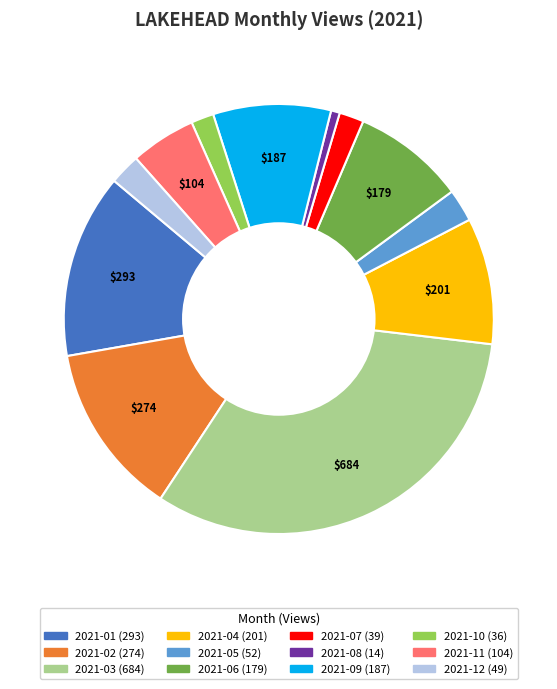

Which slice is the smallest?

2021-08